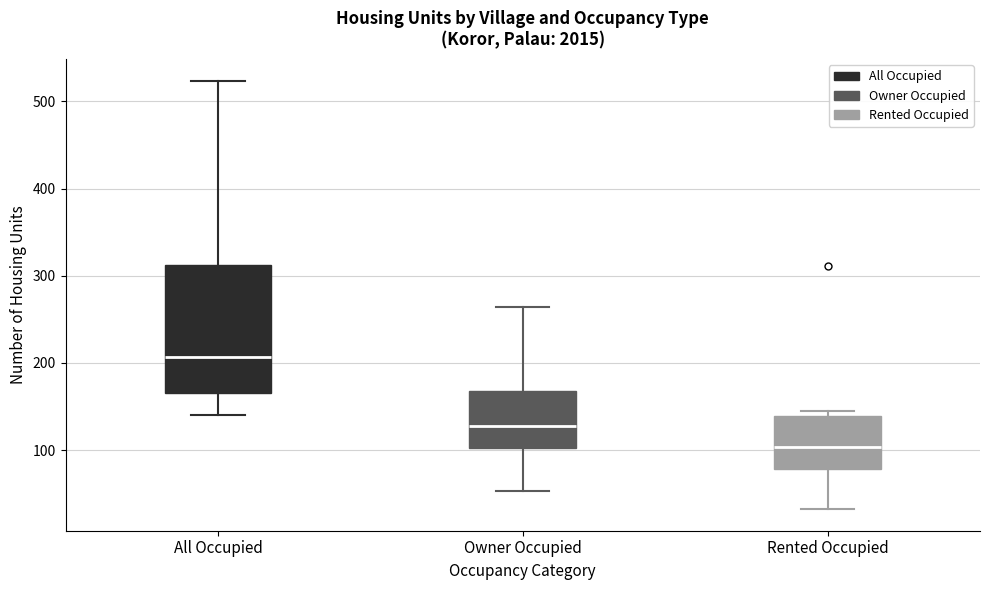

Where is the upper edge of the box for Rented Occupied on the y-axis? The values are not printed on the chart, so give them approximately, as read against the axis.

140